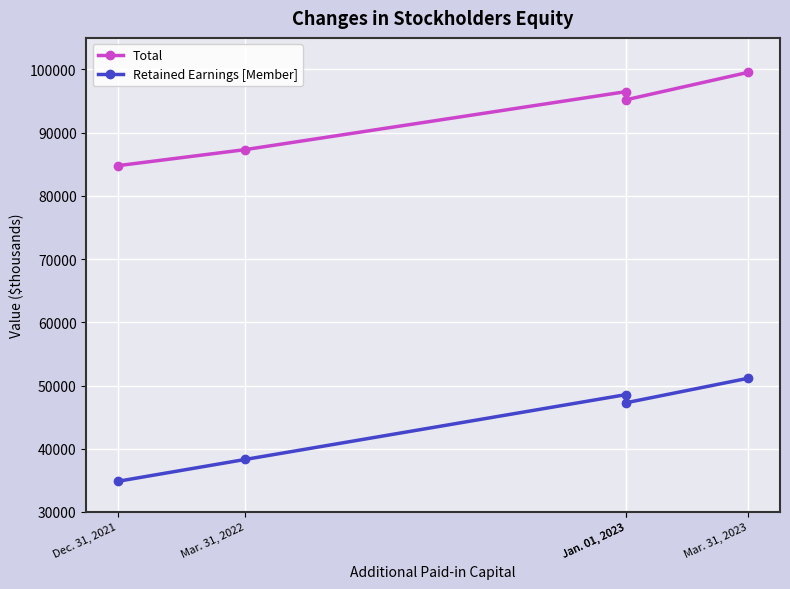

What are all the series names shown in the legend?

Total, Retained Earnings [Member]